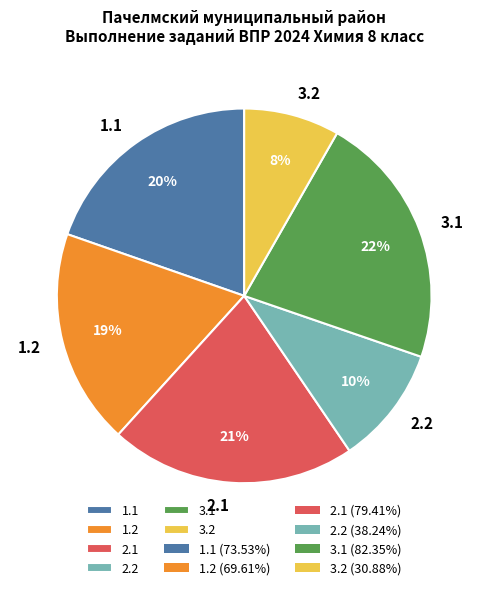

What percentage is the 2.1 slice, to the nearest percent?

21%